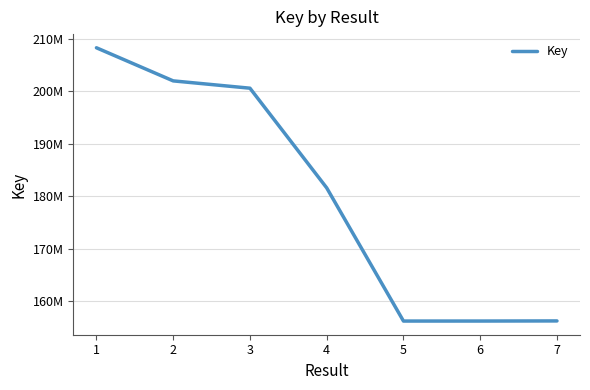

Where does the data first go above 181603597?

1